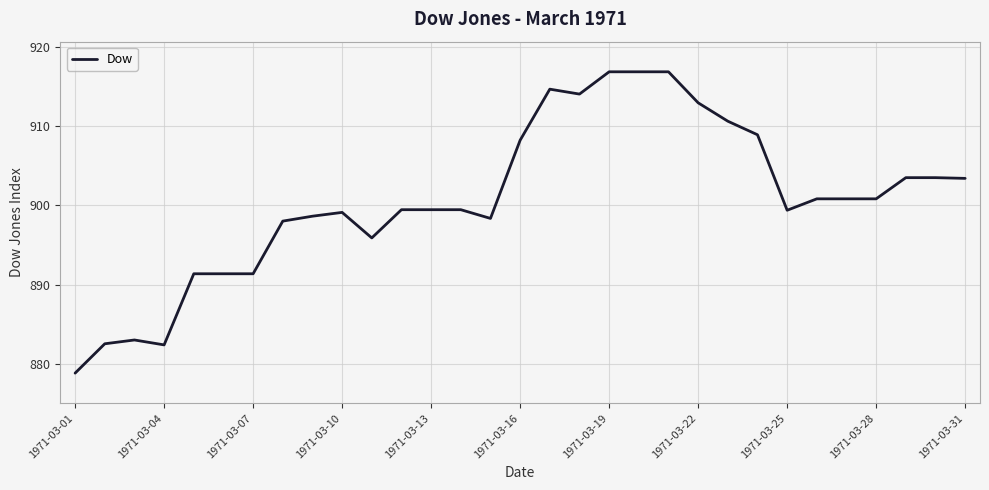

What is the maximum value shown in the chart?

916.8